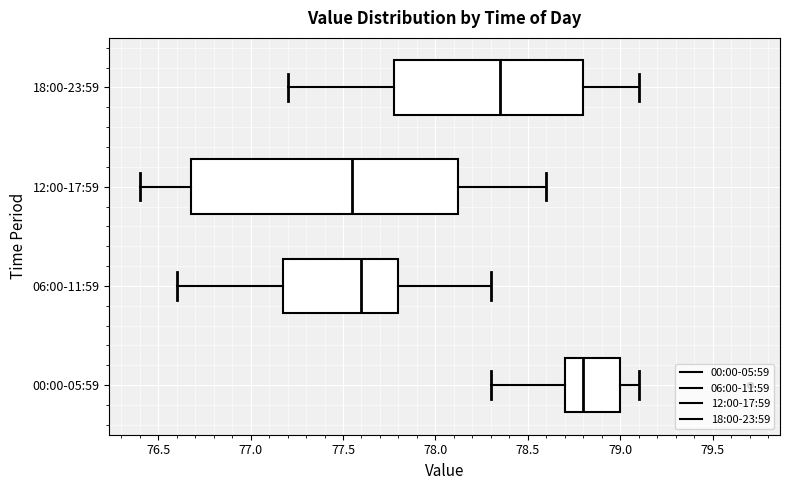

Reading bottom to top, transcribe this box plot: for each box, give where its median line is, the range the box spans, and where its two whiskers end, as read against the x-axis. The values are not printed on the chart, so give them approximately, as read against the axis.

00:00-05:59: median 78.80, box 78.70 to 79.00, whiskers 78.30 to 79.10
06:00-11:59: median 77.60, box 77.20 to 77.80, whiskers 76.60 to 78.30
12:00-17:59: median 77.55, box 76.70 to 78.15, whiskers 76.40 to 78.60
18:00-23:59: median 78.35, box 77.80 to 78.80, whiskers 77.20 to 79.10